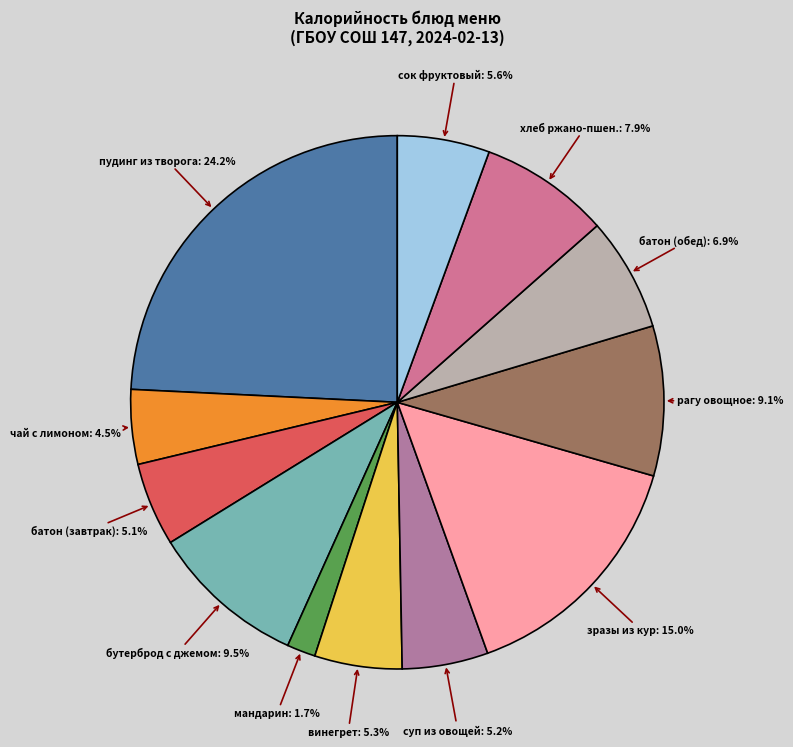

How many slices are in this pie chart?

12